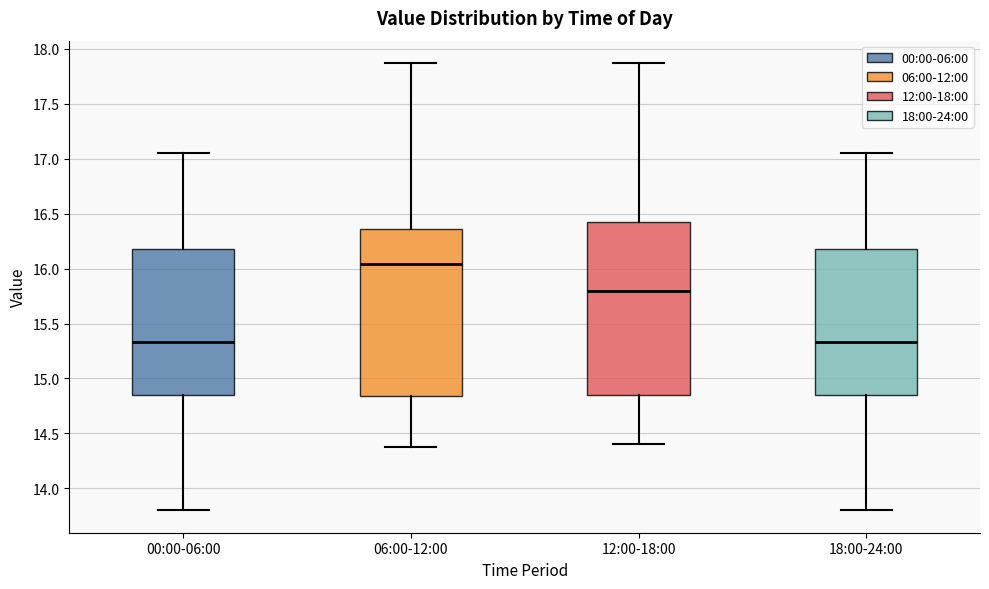

Which box's median line is the highest?

06:00-12:00